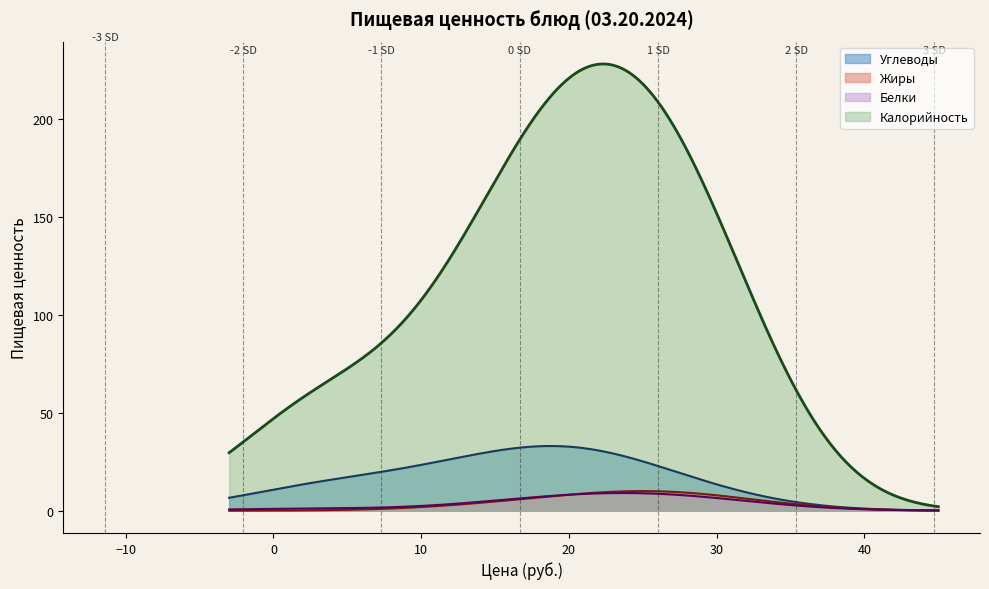

How many Белки values are between 3 and 8?

5